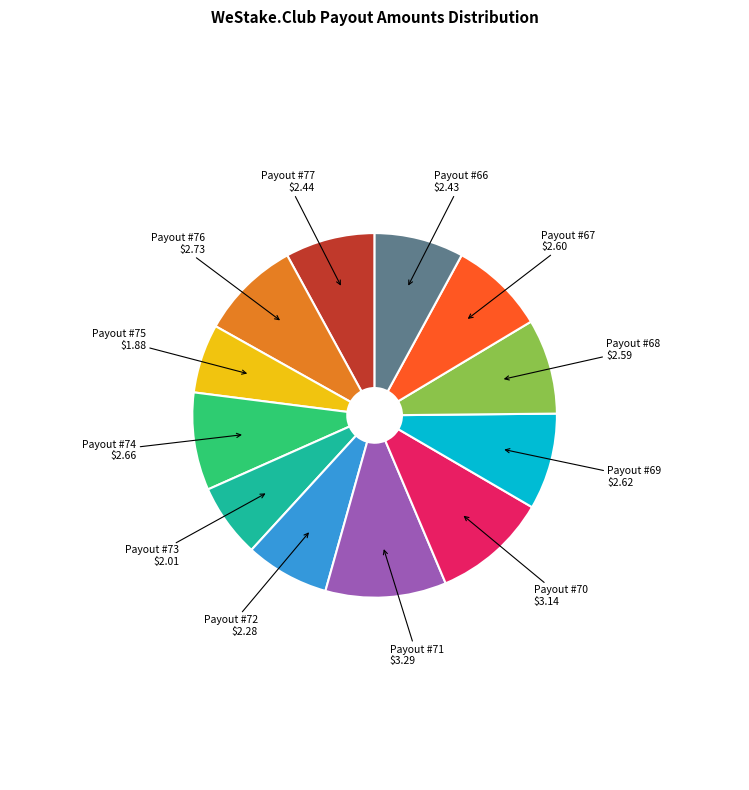

The Payout #76 slice represents 9% of the pie. True or false?

True